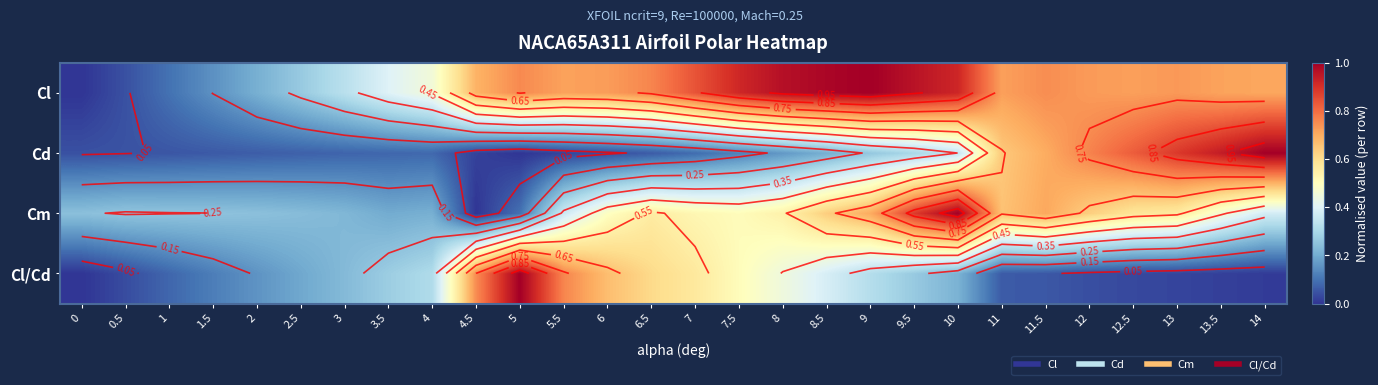

How many data points does each series have?

28